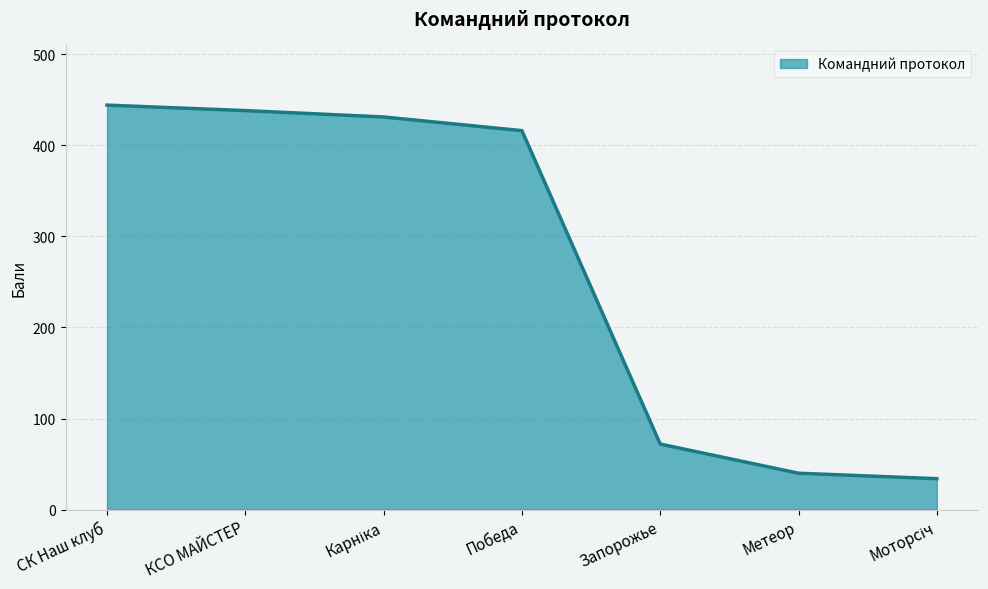

What is the difference between the second highest and second lowest values?

398